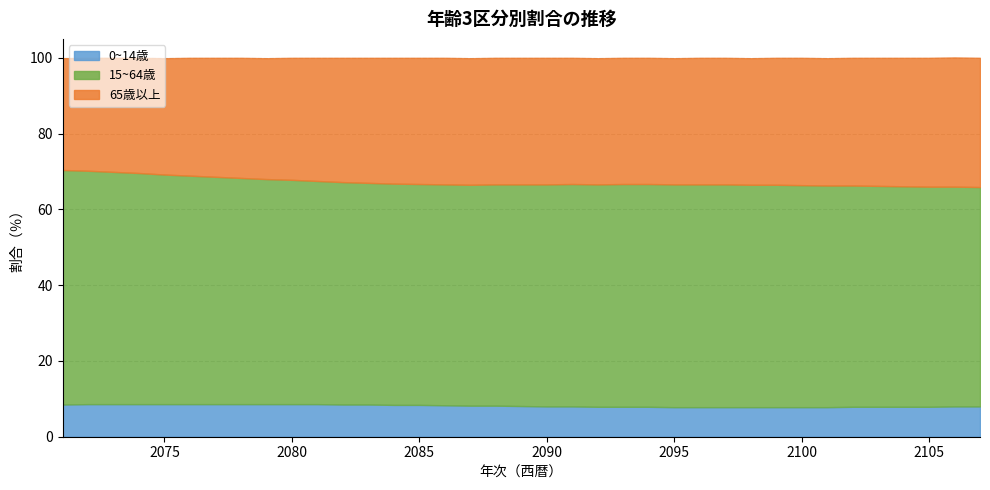

True or false: 0~14歳 and 65歳以上 intersect in this chart.

False